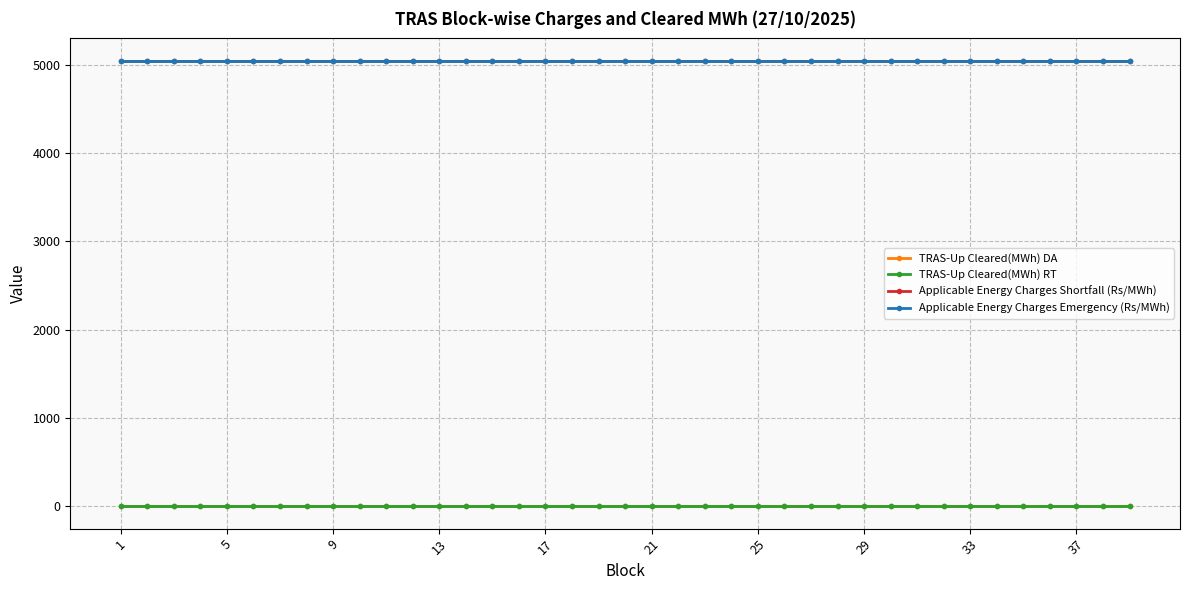

Does the chart have visible grid lines?

Yes